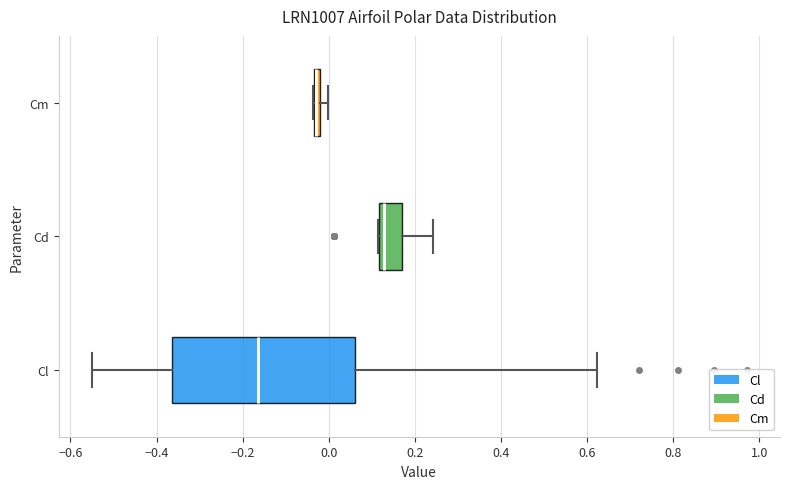

Which box is the widest, from its left edge to its right edge?

Cl